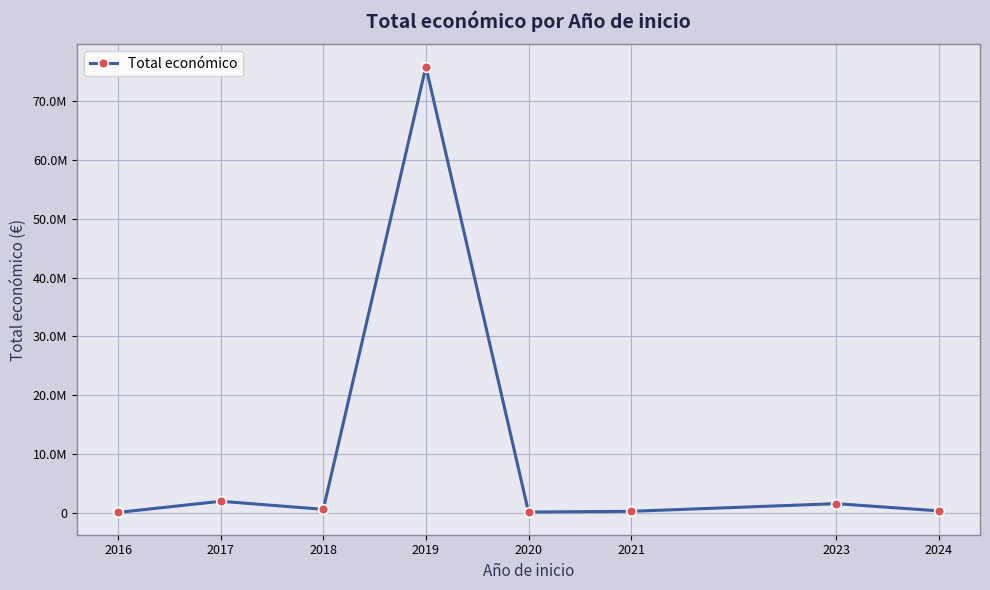

The value at 2021 is 392195. True or false?

False